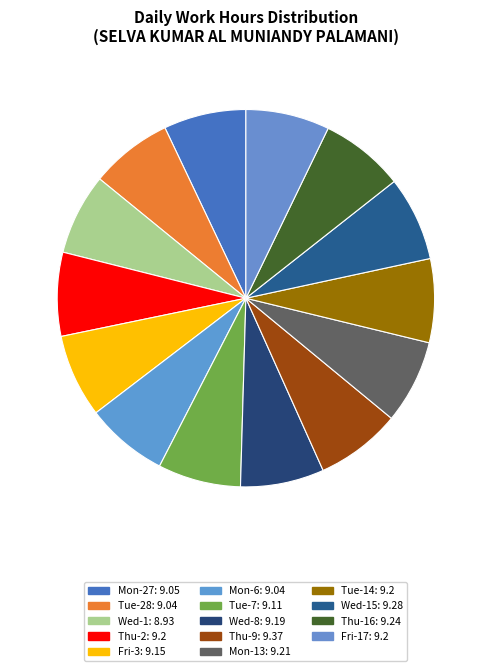

Count the number of slices in the pie.

14